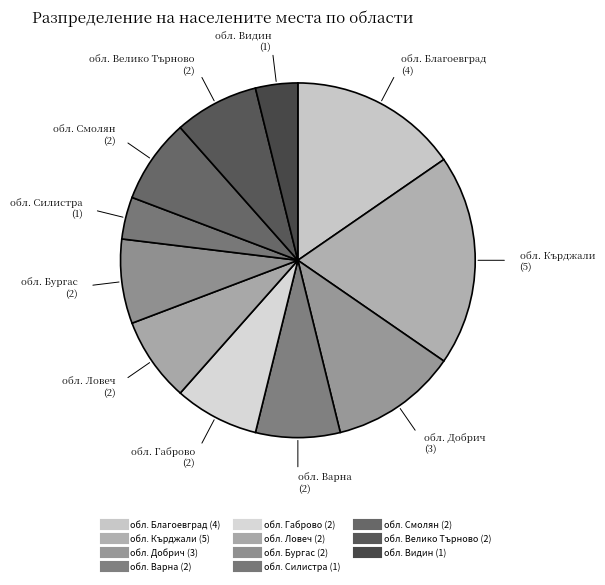

Count the number of slices in the pie.

11